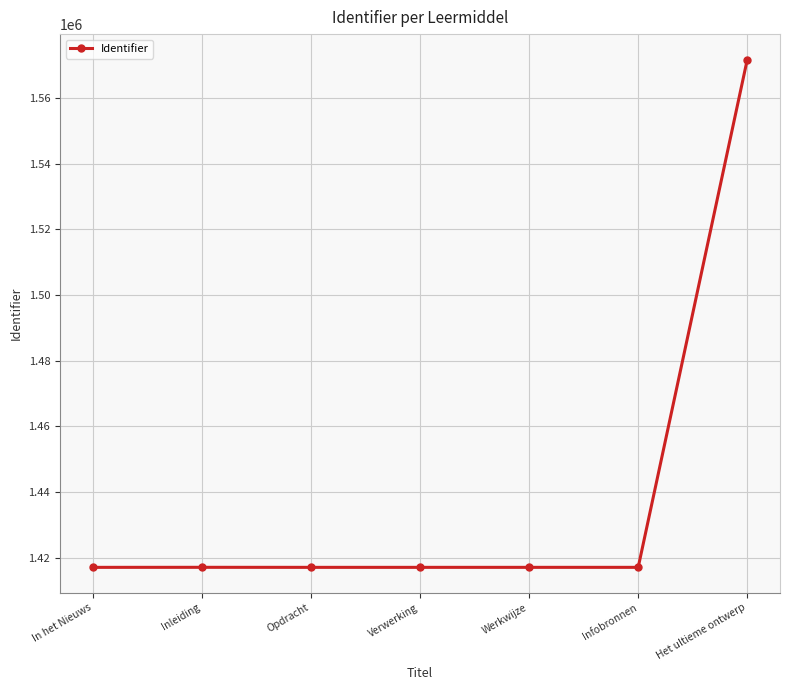

Where does the data first go above 1417023?

Inleiding